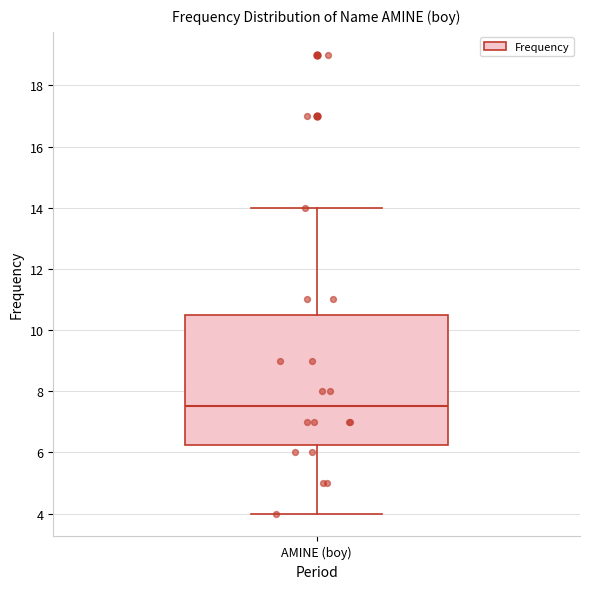

Transcribe this box plot: give where the median line is, the range the box spans, and where the two whiskers end, as read against the y-axis. The values are not printed on the chart, so give them approximately, as read against the axis.

median 7.6, box 6.2 to 10.6, whiskers 4.0 to 14.0